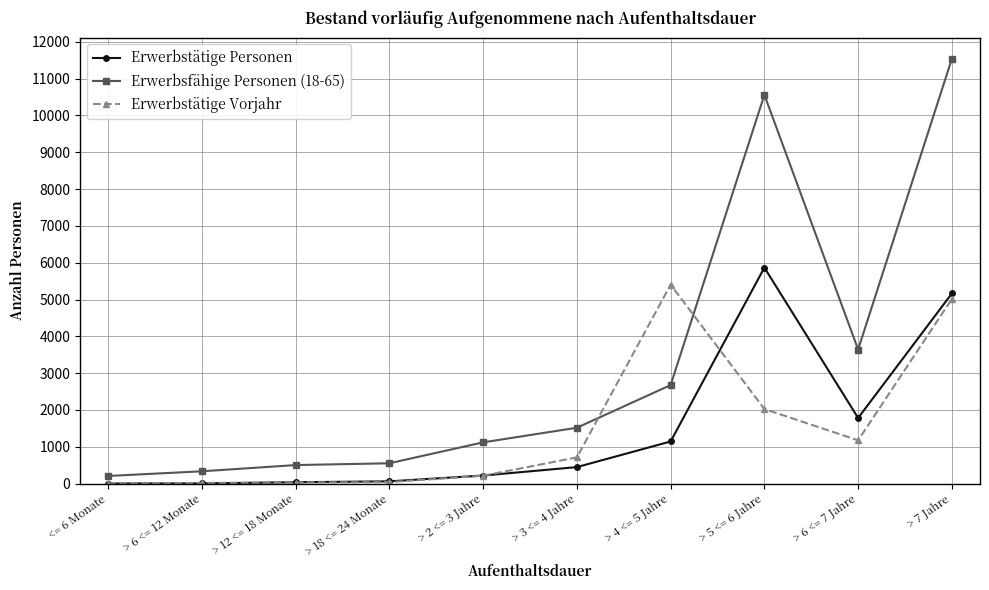

What is the label of the 6th point from the left?

> 3 <= 4 Jahre